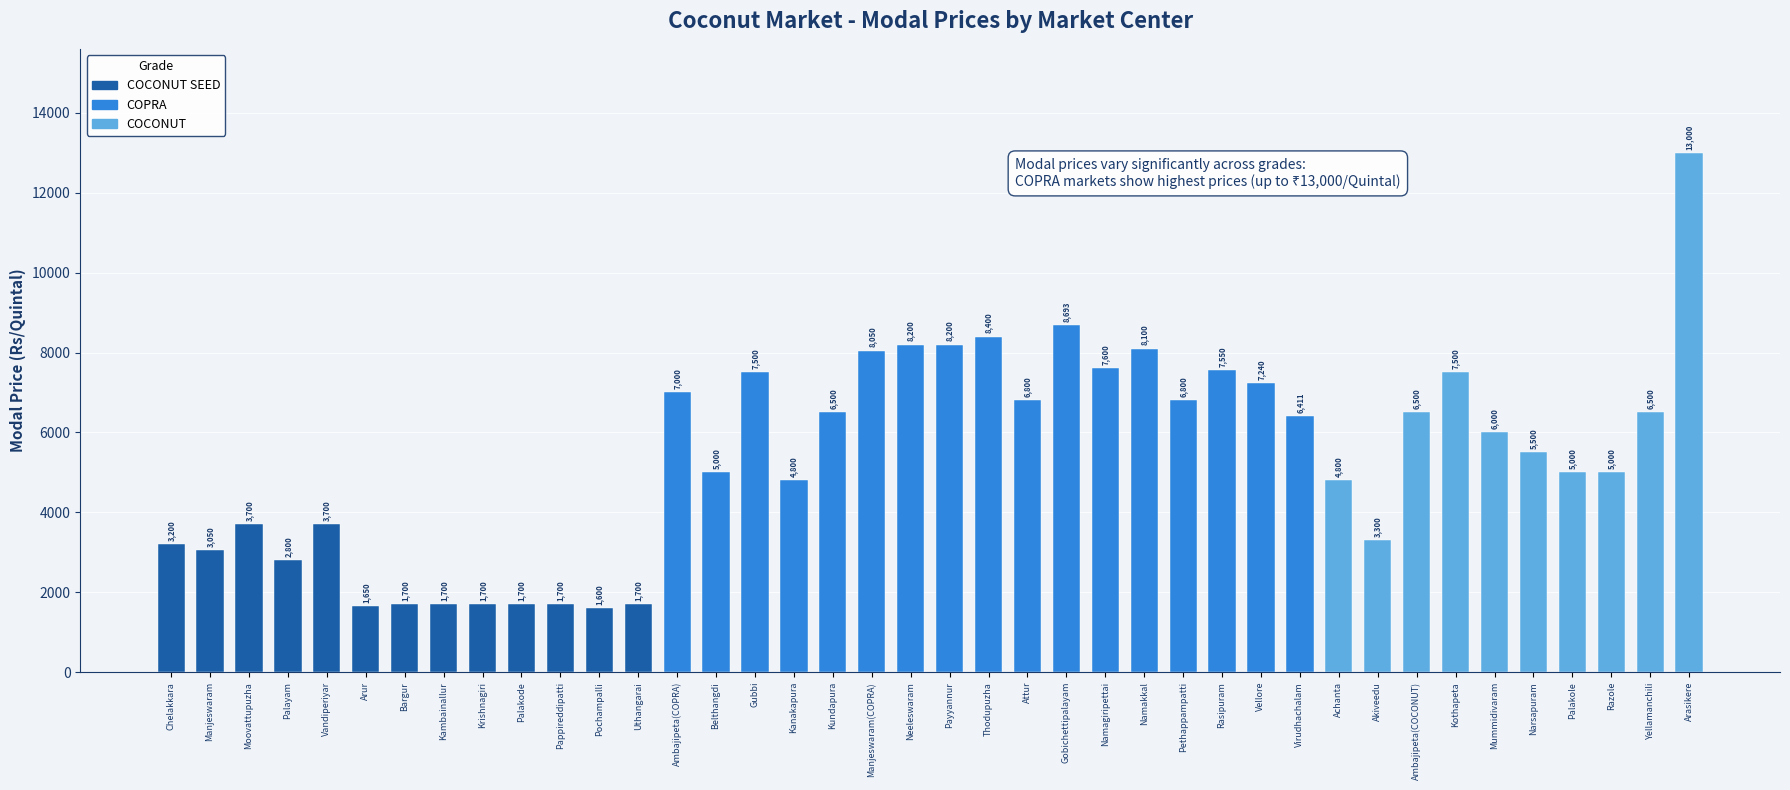

What is the average value?

5396